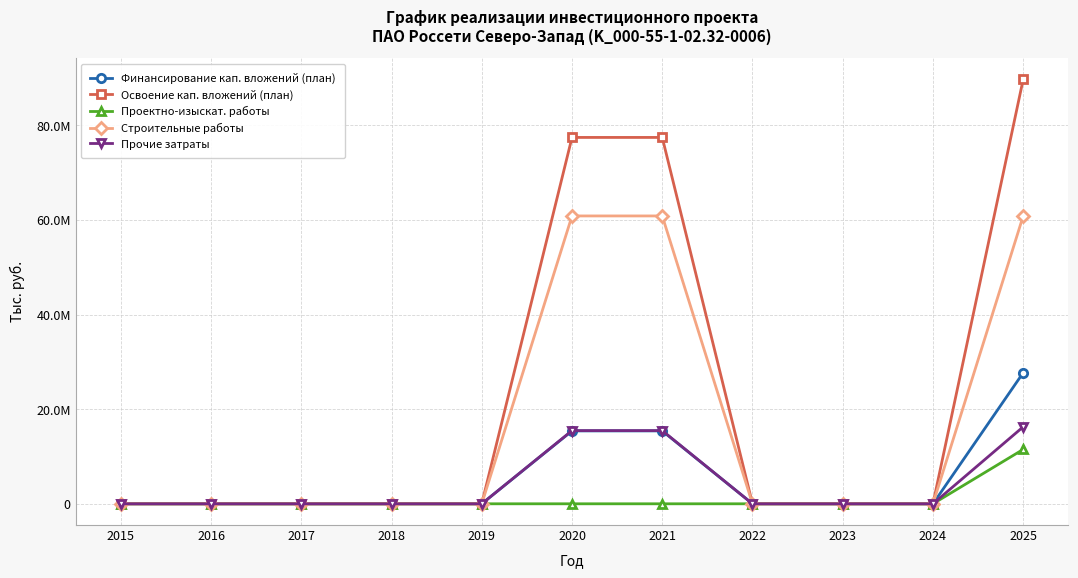

True or false: Финансирование кап. вложений (план) and Строительные работы intersect in this chart.

False